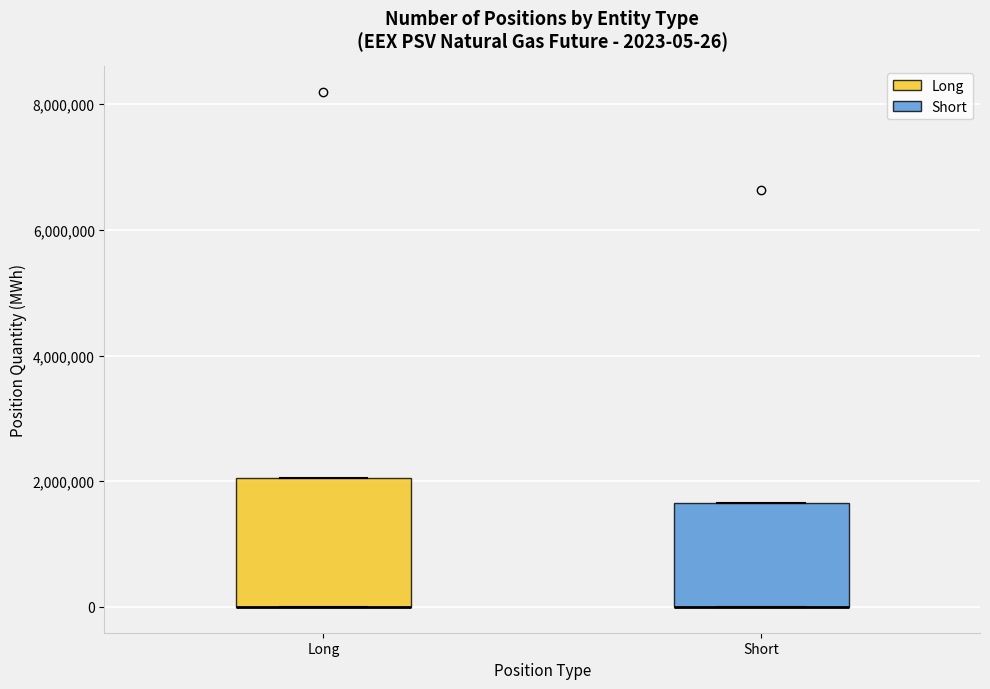

Which box is the tallest, from its lower edge to its upper edge?

Long